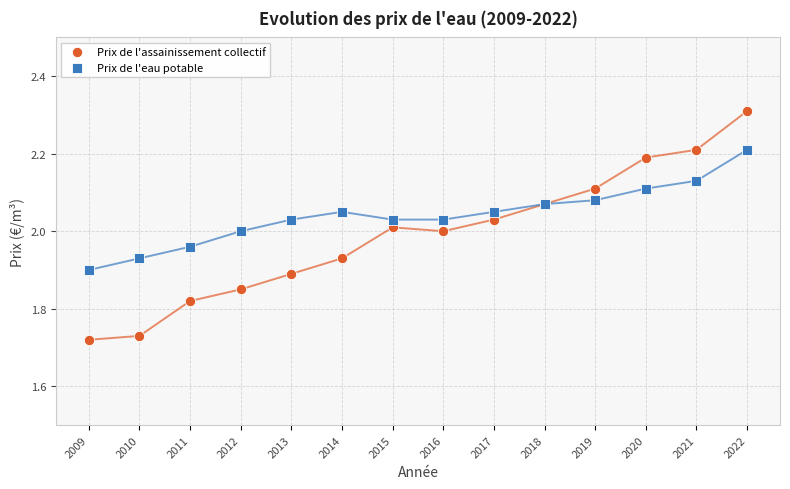

Which series reaches the maximum Y coordinate?

Prix de l'assainissement collectif